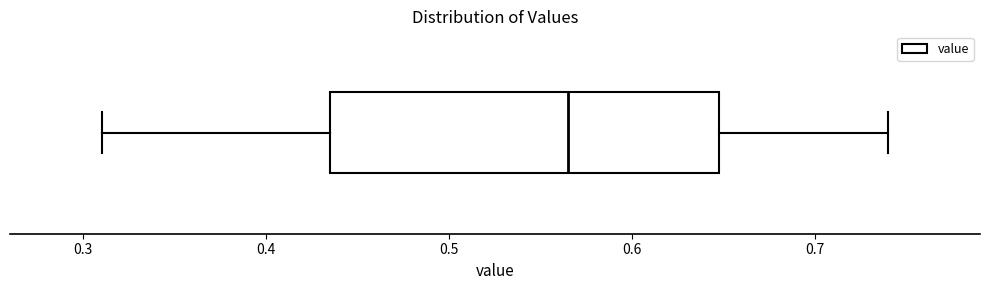

Read this box plot against the x-axis: the position of the median line, the range covered by the box, and the ends of both whiskers. The values are not printed on the chart, so give them approximately, as read against the axis.

median 0.57, box 0.44 to 0.65, whiskers 0.31 to 0.74